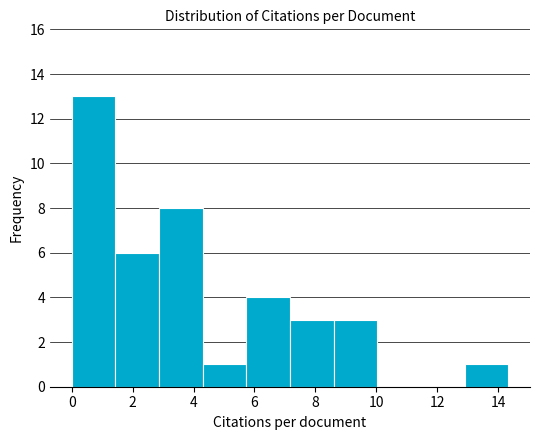

Reading left to right, transcribe this chart: for each bar, give the range it covers on the x-axis and its height. Neither the bar edges nor the heights are printed on the chart, so give them approximately, as read against the axes.

0.0 to 1.4: 13
1.4 to 2.8: 6
2.8 to 4.2: 8
4.2 to 5.8: 1
5.8 to 7.2: 4
7.2 to 8.6: 3
8.6 to 10.0: 3
10.0 to 11.4: 0
11.4 to 12.8: 0
12.8 to 14.4: 1